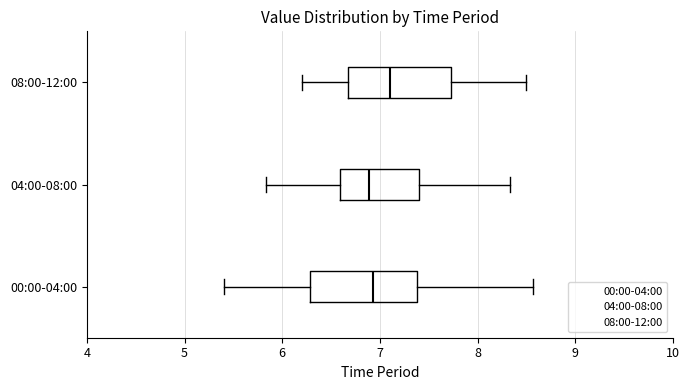

Reading bottom to top, transcribe this box plot: for each box, give where its median line is, the range the box spans, and where its two whiskers end, as read against the x-axis. The values are not printed on the chart, so give them approximately, as read against the axis.

00:00-04:00: median 6.9, box 6.3 to 7.4, whiskers 5.4 to 8.6
04:00-08:00: median 6.9, box 6.6 to 7.4, whiskers 5.8 to 8.3
08:00-12:00: median 7.1, box 6.7 to 7.7, whiskers 6.2 to 8.5